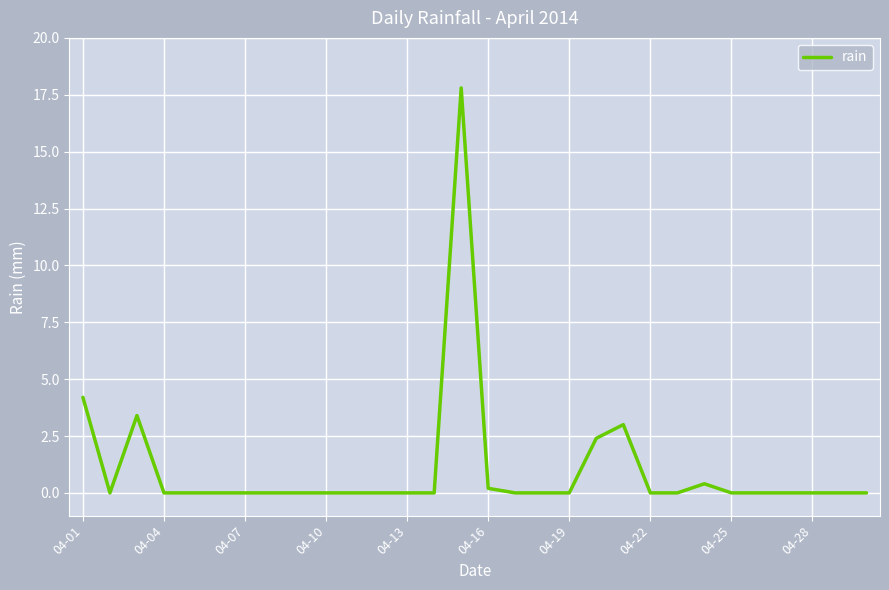

What is the average value?

1.0